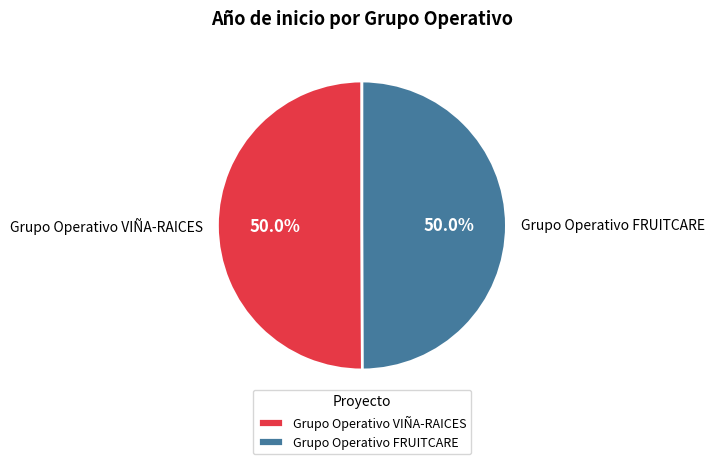

Approximately how many times larger is the value at Grupo Operativo FRUITCARE compared to Grupo Operativo VIÑA-RAICES?

1.0